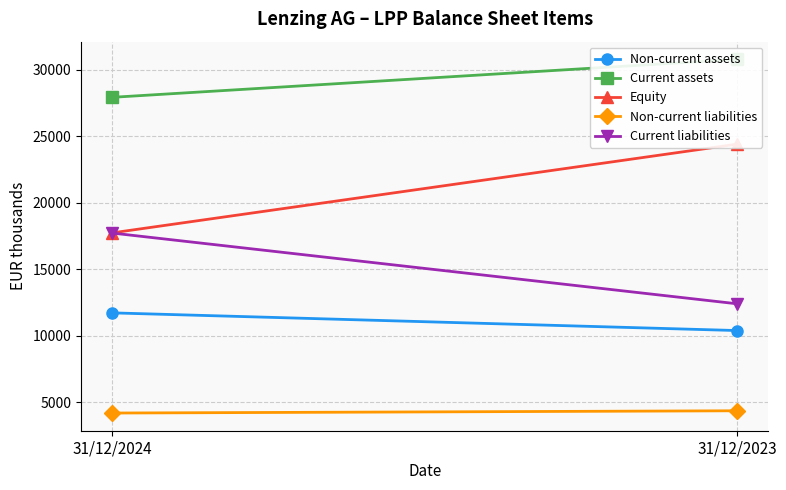

Reading left to right, list all the values displayed in this chart.

Non-current assets: 11721	10392
Current assets: 27925	30779
Equity: 17735	24406
Non-current liabilities: 4191	4361
Current liabilities: 17721	12403